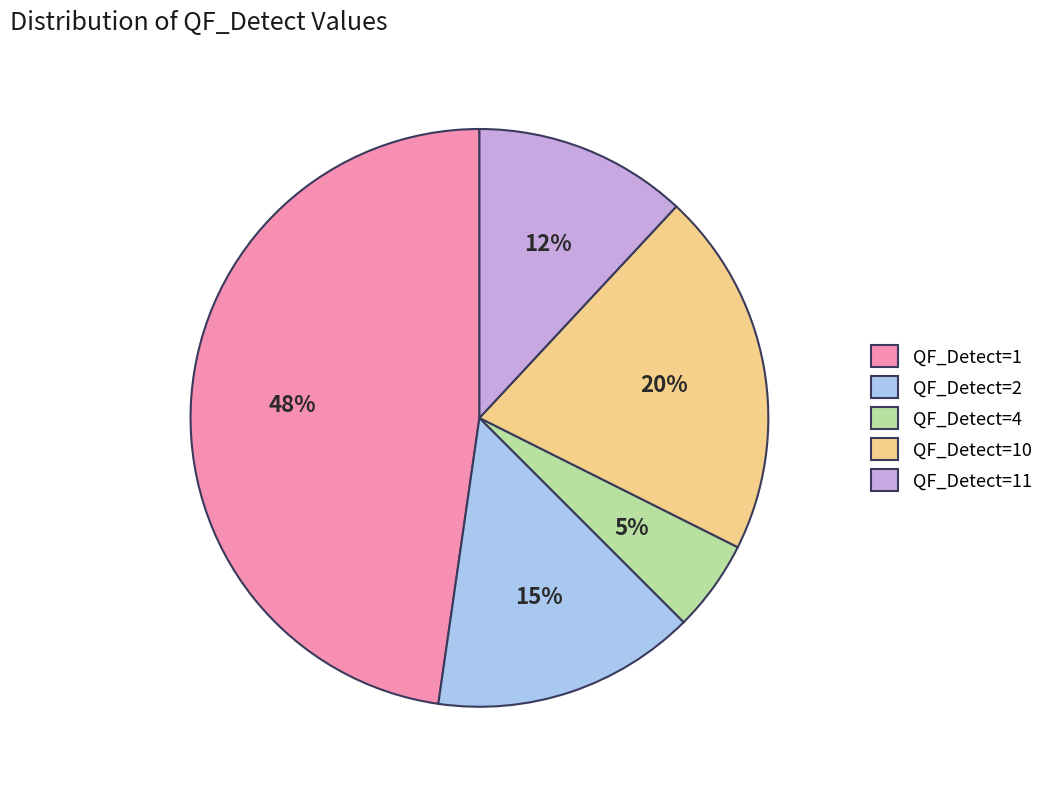

Do QF_Detect=4 and QF_Detect=11 together represent more than half of the pie?

No